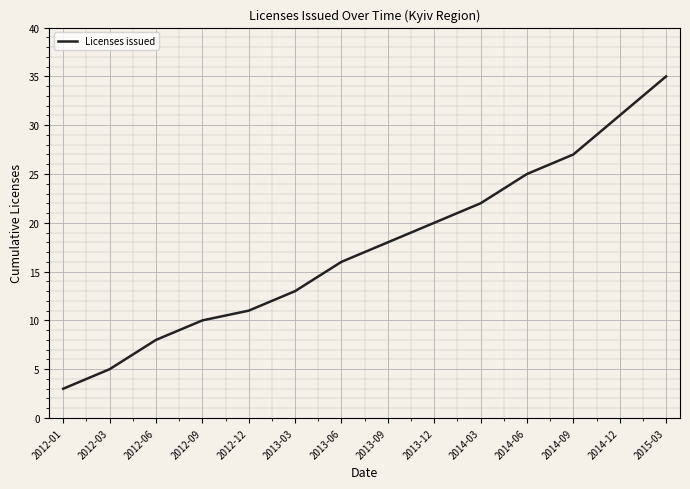

True or false: the data shows 1 at 2012-03.

False